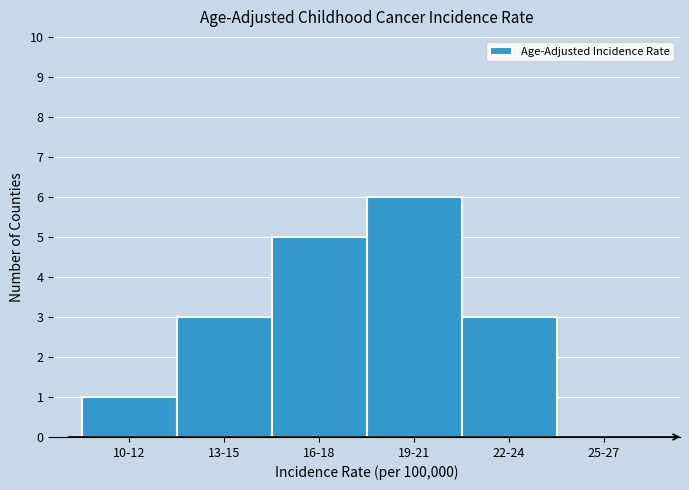

Reading left to right, list all the values displayed in this chart.

10-12=1	13-15=3	16-18=5	19-21=6	22-24=3	25-27=0